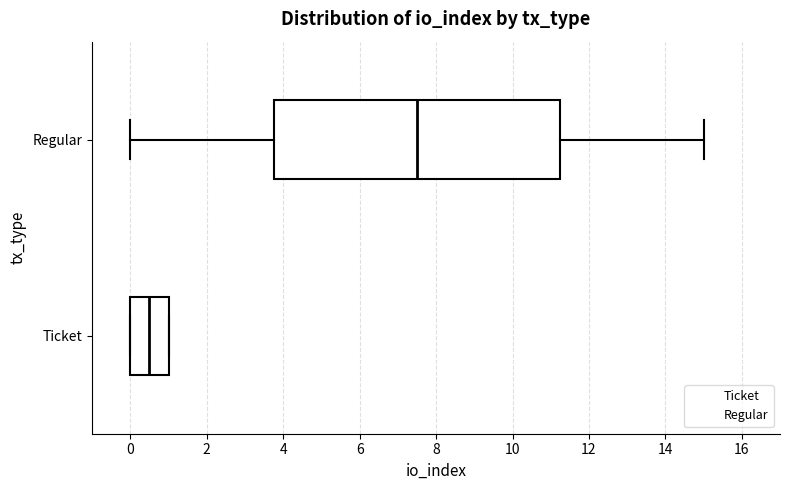

Where does the right whisker of the box for Regular end on the x-axis? The values are not printed on the chart, so give them approximately, as read against the axis.

15.0